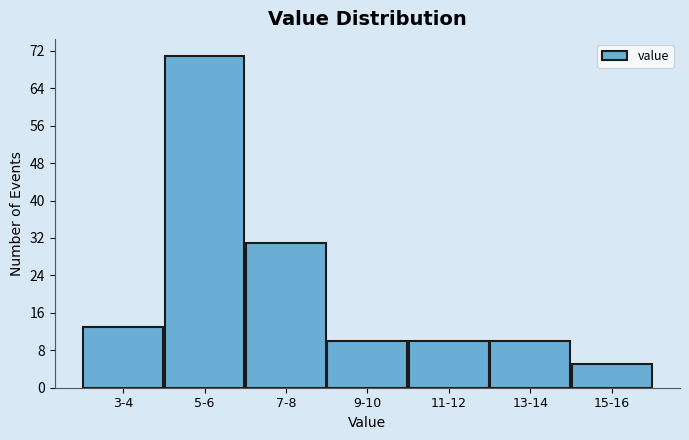

Reading left to right, what are all the values shown in this chart?

3-4=13	5-6=71	7-8=31	9-10=10	11-12=10	13-14=10	15-16=5